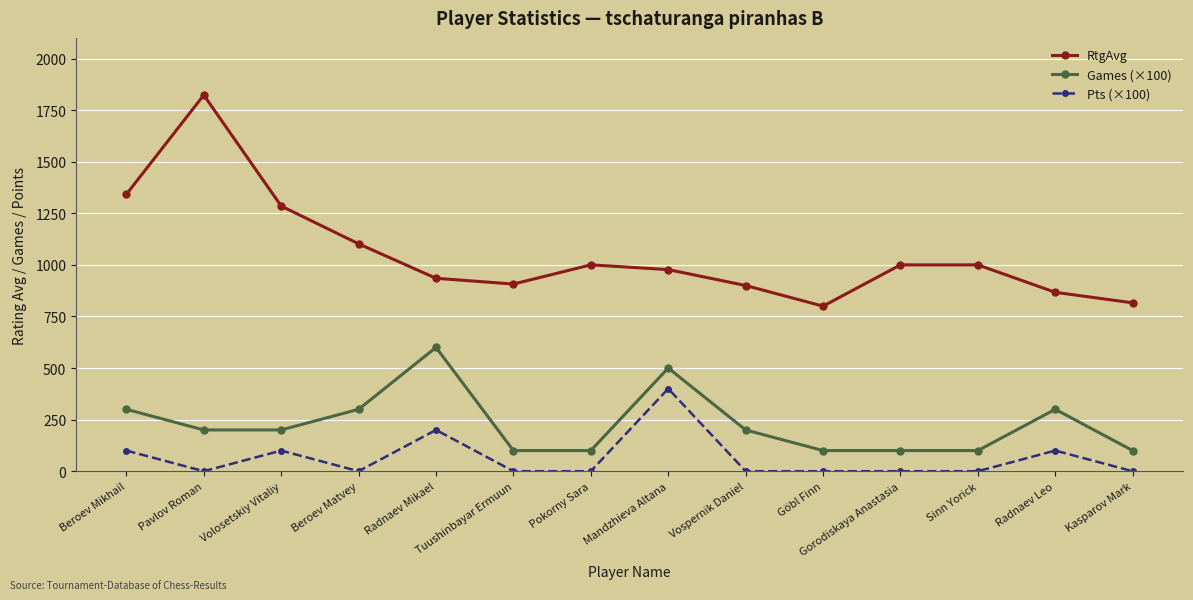

What are all the series names shown in the legend?

RtgAvg, Games (×100), Pts (×100)